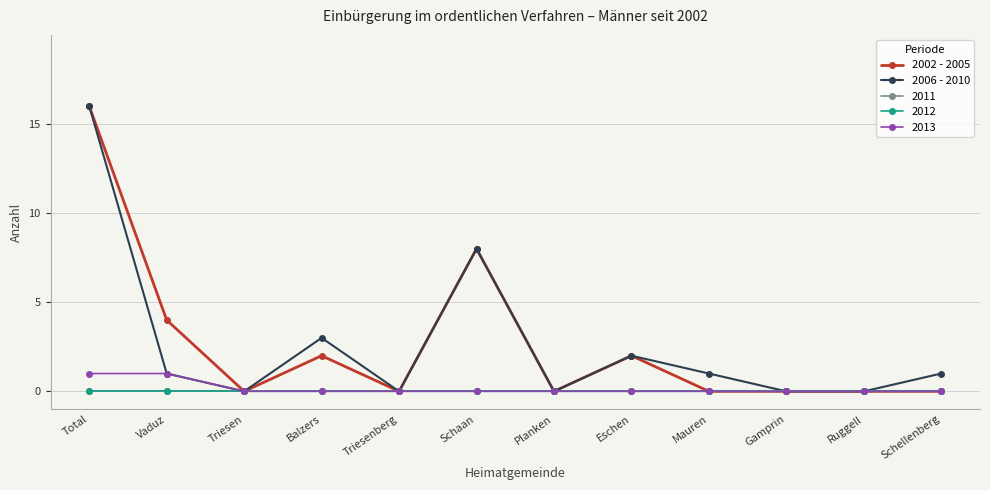

Does the chart have visible grid lines?

Yes